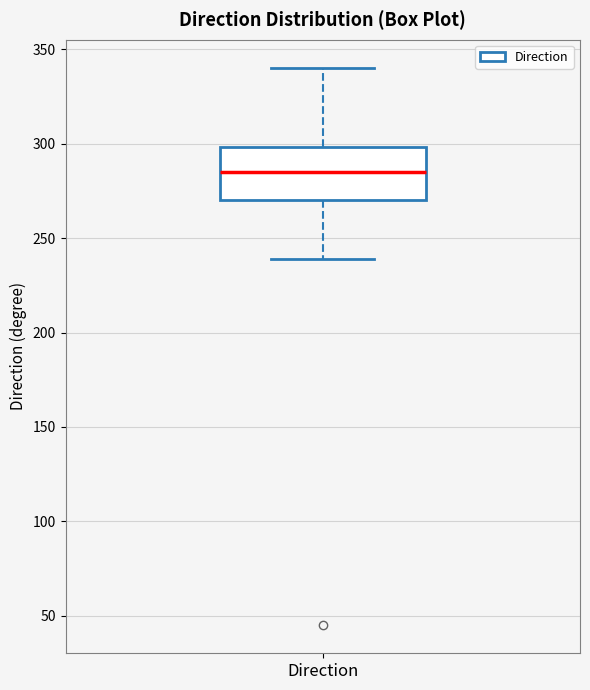

Read this box plot against the y-axis: the position of the median line, the range covered by the box, and the ends of both whiskers. The values are not printed on the chart, so give them approximately, as read against the axis.

median 285, box 270 to 300, whiskers 240 to 340